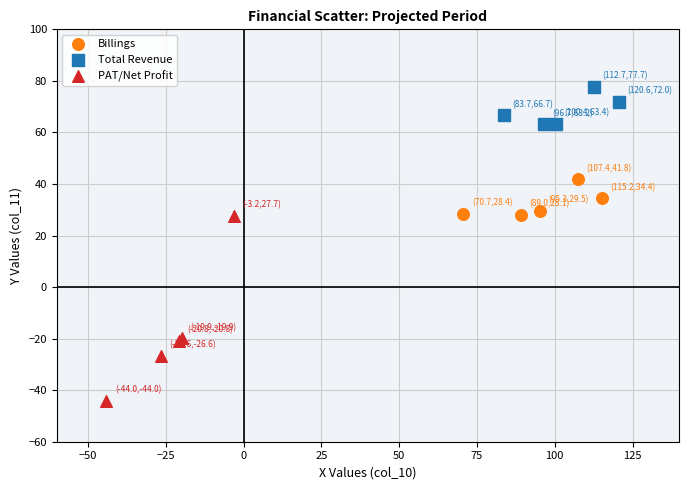

Which series contains the lowest Y value?

PAT/Net Profit